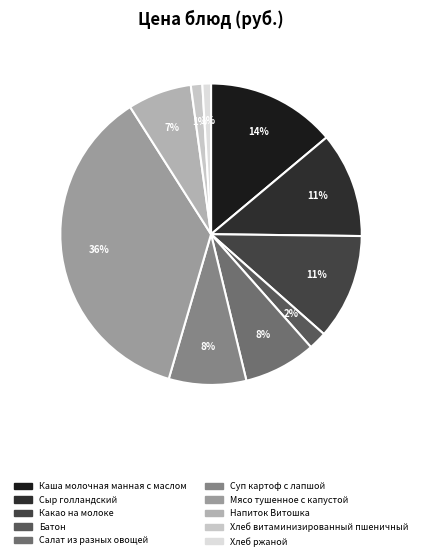

To the nearest percent, what is the average slice percentage?

10%